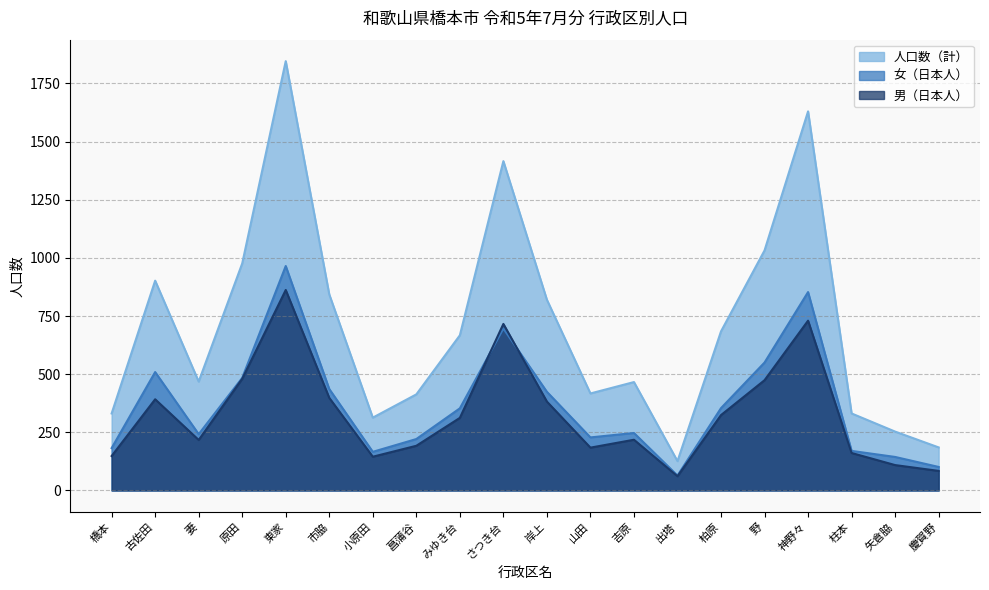

Does the chart display data point markers on the line(s)?

No